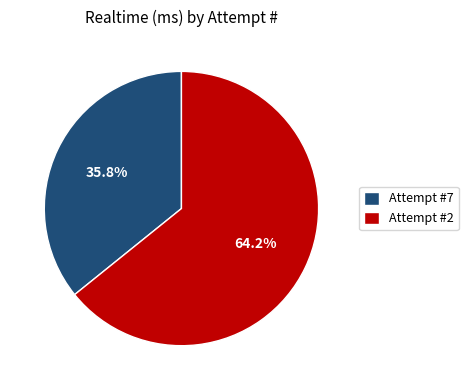

Which category has the smallest portion of the pie?

Attempt #7